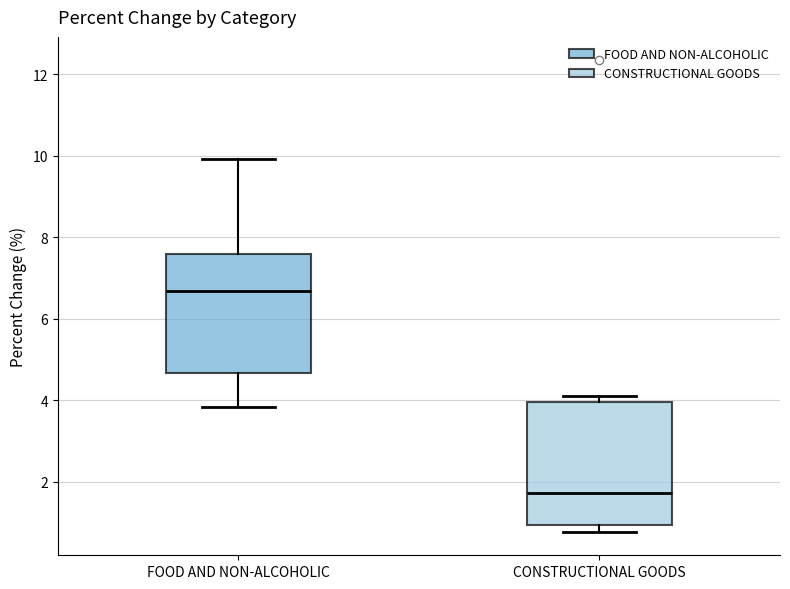

Which box's median line is the highest?

FOOD AND NON-ALCOHOLIC